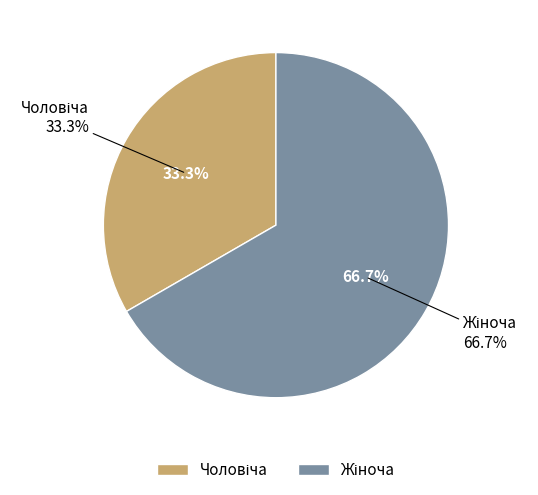

True or false: Жіноча accounts for 67% of the total.

True